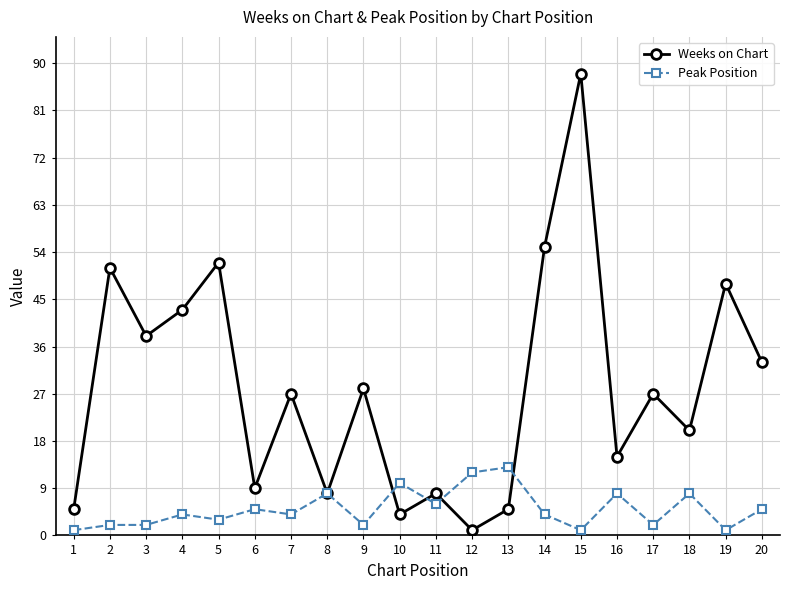

Which series has the largest total across all categories?

Weeks on Chart